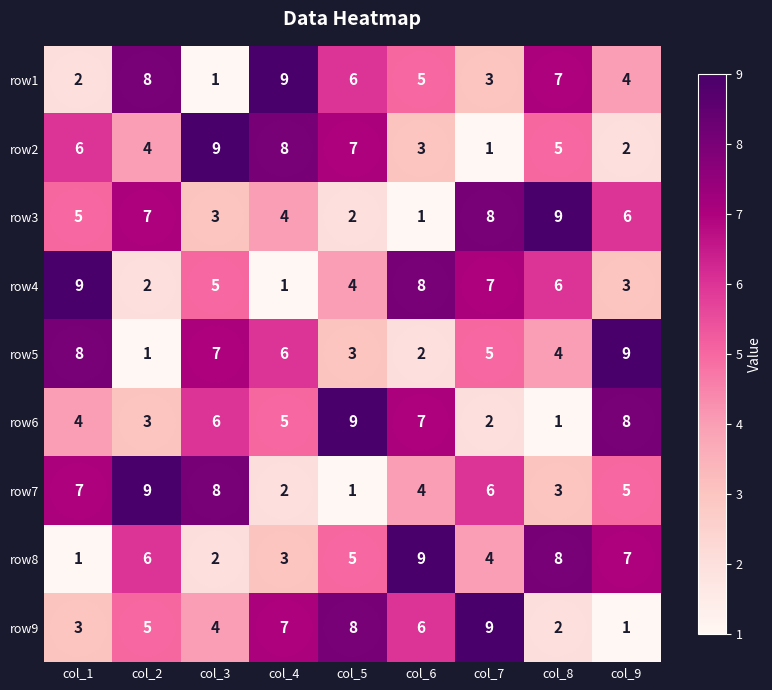

How many distinct data groups are displayed?

9